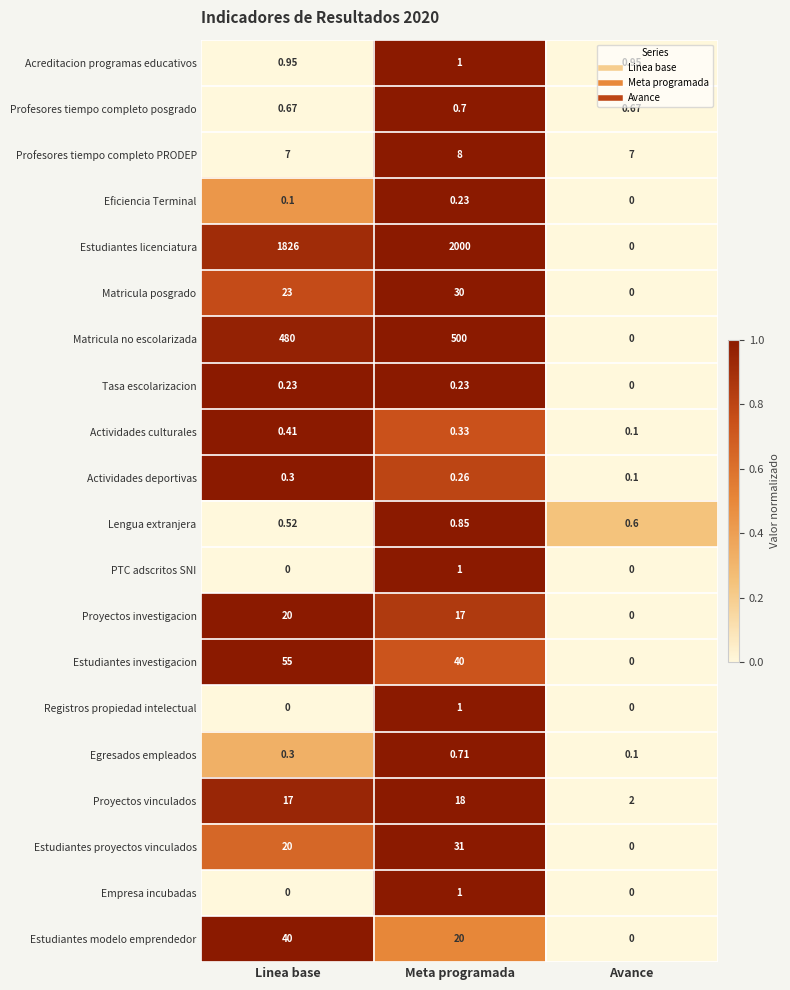

Which category has the highest value across all series?

Meta programada